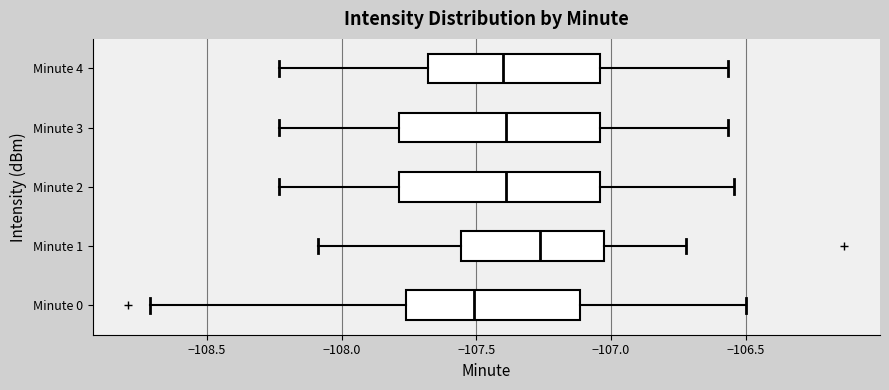

Reading bottom to top, read every box against the x-axis: the position of its median line, the range the box covers, and the ends of its whiskers. The values are not printed on the chart, so give them approximately, as read against the axis.

Minute 0: median -107.50, box -107.75 to -107.10, whiskers -108.70 to -106.50
Minute 1: median -107.25, box -107.55 to -107.00, whiskers -108.10 to -106.70
Minute 2: median -107.40, box -107.80 to -107.05, whiskers -108.25 to -106.55
Minute 3: median -107.40, box -107.80 to -107.05, whiskers -108.25 to -106.55
Minute 4: median -107.40, box -107.70 to -107.05, whiskers -108.25 to -106.55